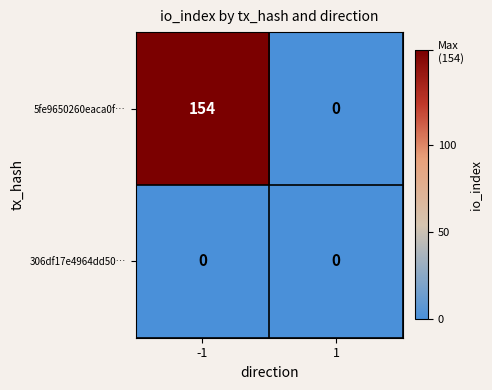

What is the greatest value displayed?

154